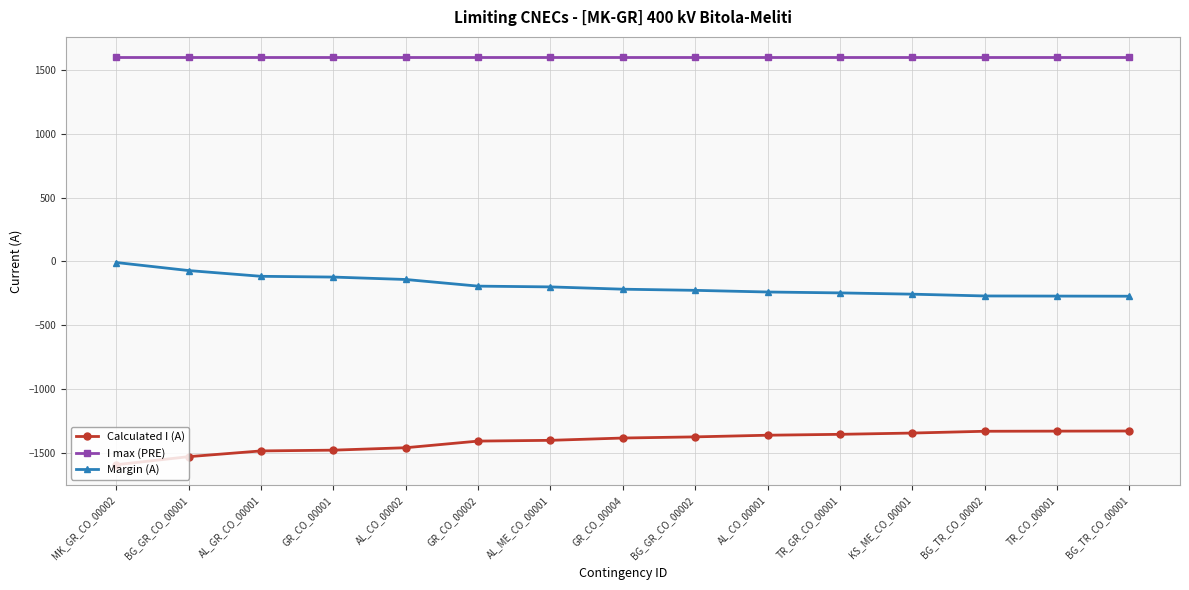

What is the minimum value for Calculated I (A)?

-1592